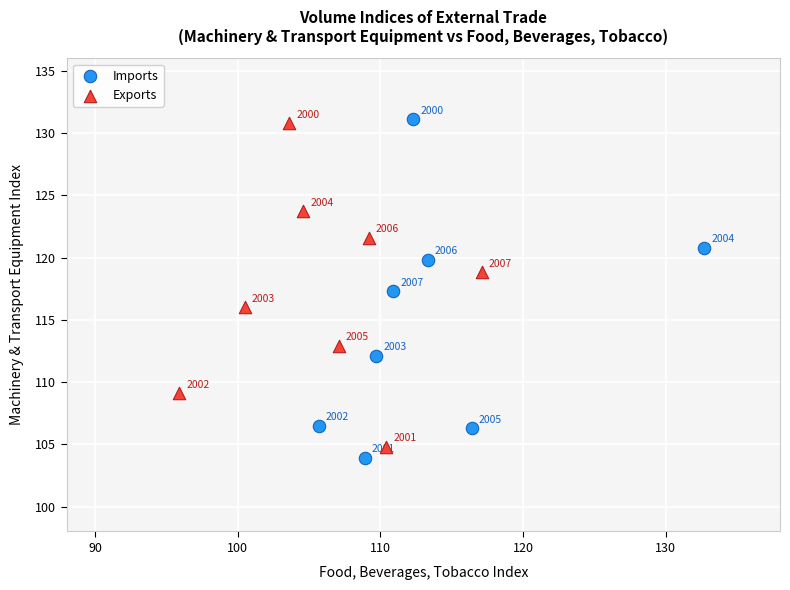

What are all the series names shown in the legend?

Imports, Exports